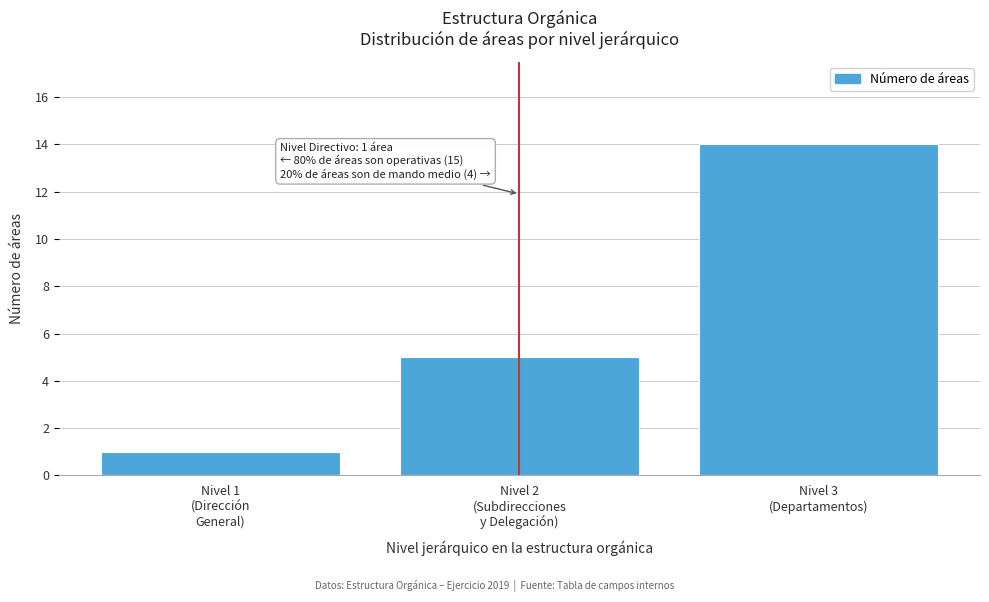

Reading left to right, what are all the values shown in this chart?

1	5	14